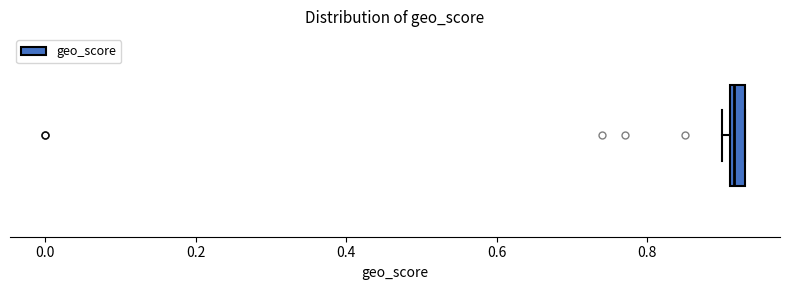

Where is the left edge of the box on the x-axis? The values are not printed on the chart, so give them approximately, as read against the axis.

0.92